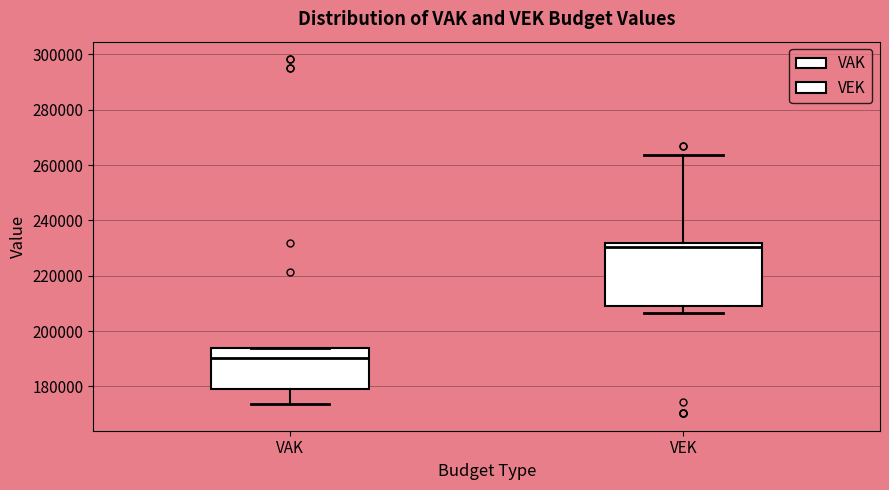

Which box has the highest median line?

VEK